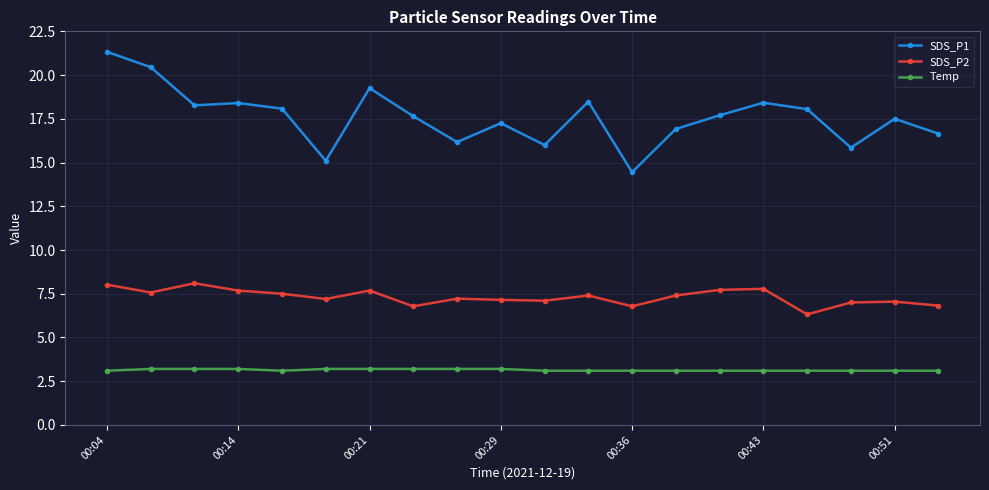

True or false: Temp and SDS_P2 intersect in this chart.

False